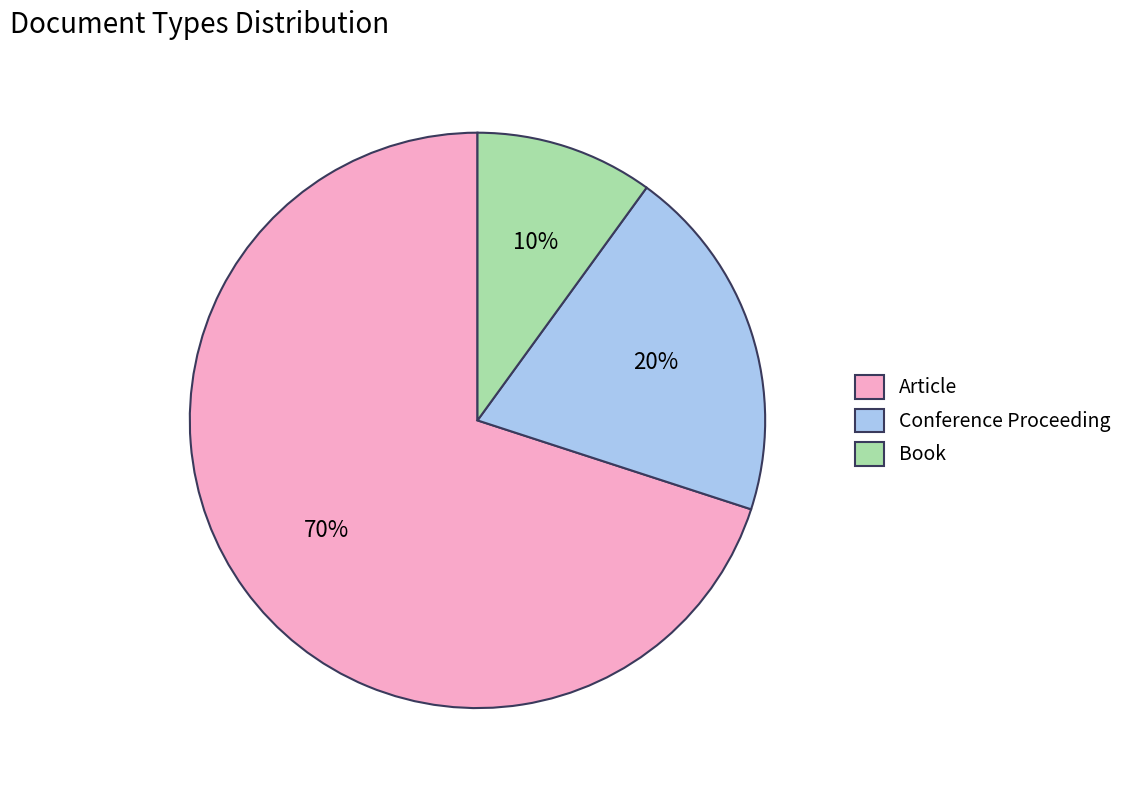

Is the sum of Conference Proceeding and Article greater than half?

Yes